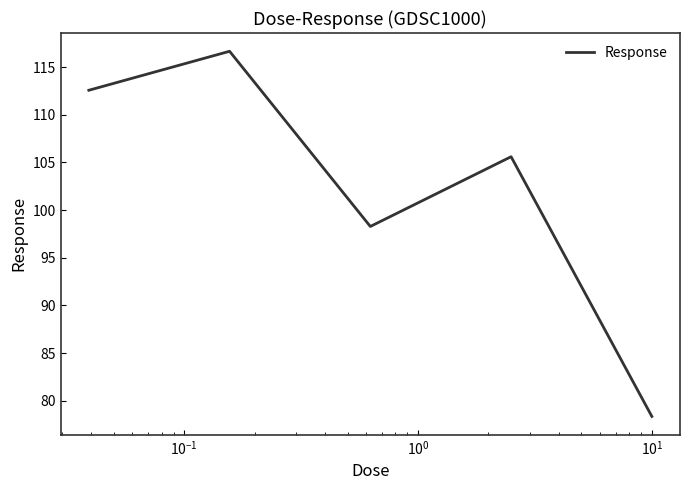

How many interior local valleys (lower than both neighbors) does the data have?

1